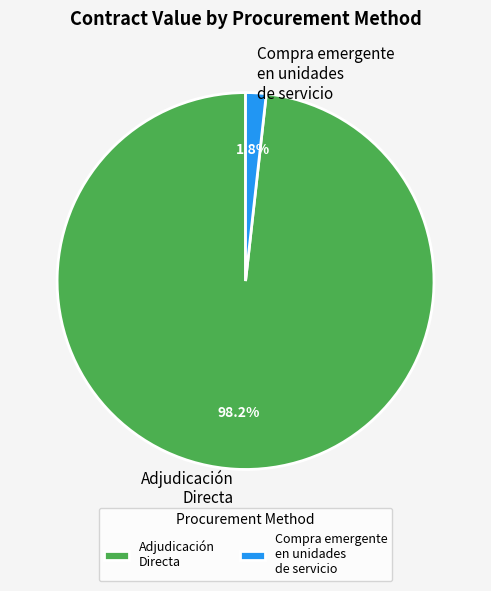

Which slice is the smallest?

Compra emergente en unidades de servicio